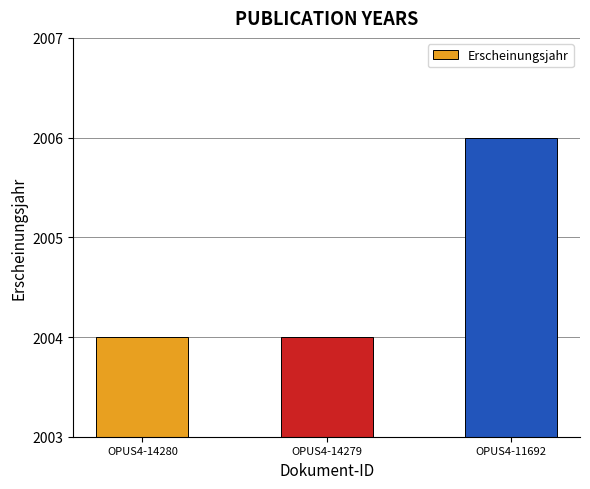

What is the value of the 2nd bar from the left?

2004